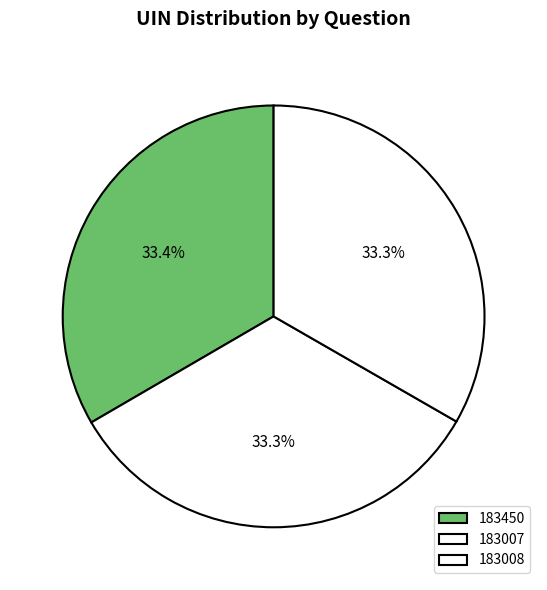

Which has a higher value, 183007 or 183008?

183008